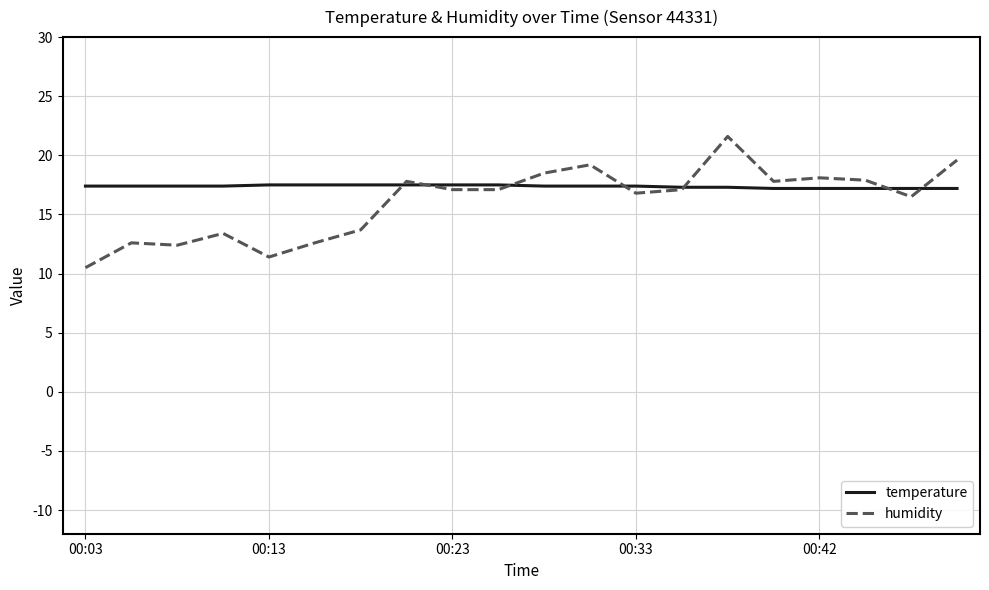

Which series has the widest spread of values?

humidity